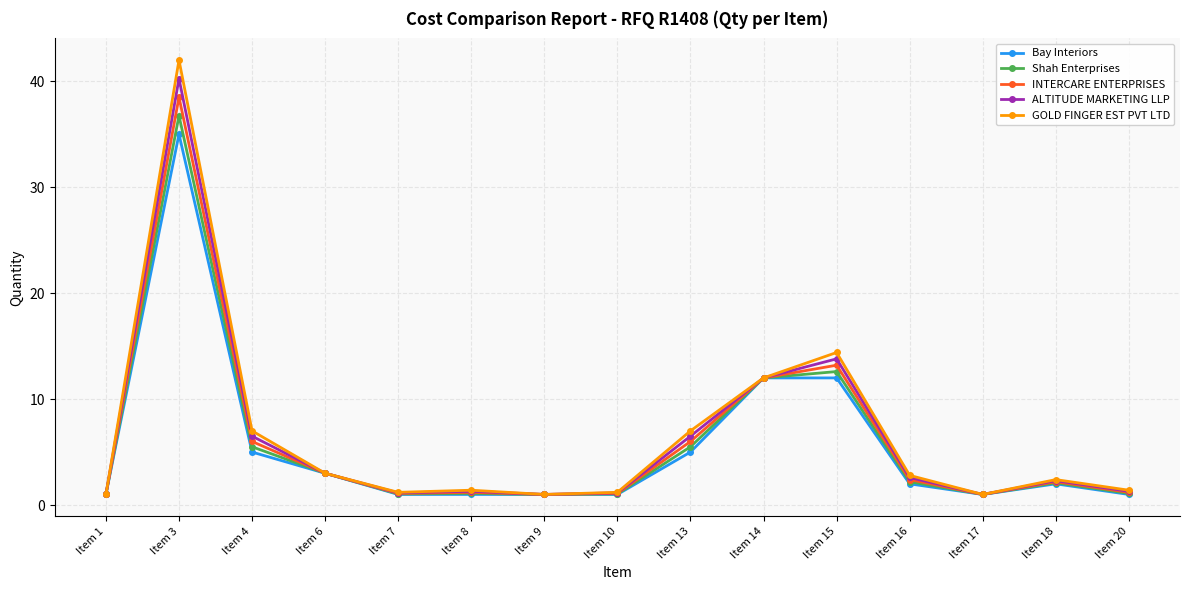

What is the smallest value displayed?

1.0